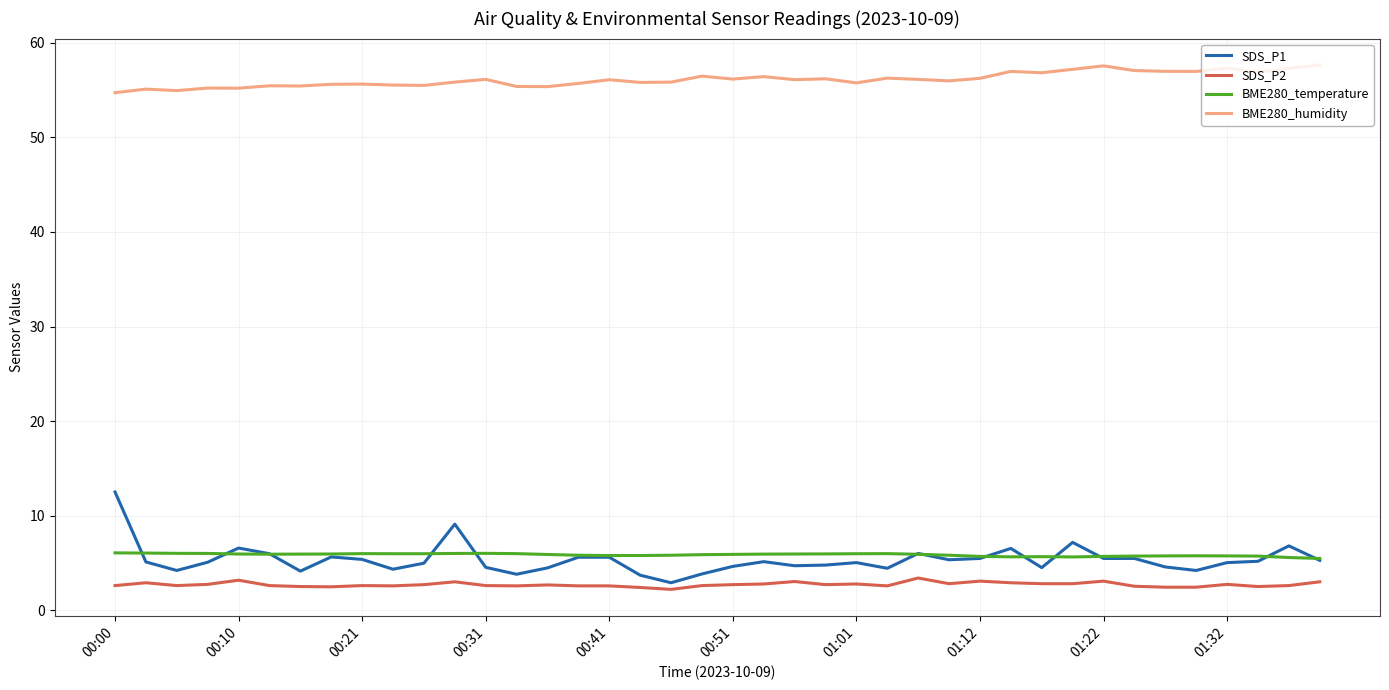

True or false: BME280_humidity and BME280_temperature cross at least once.

False